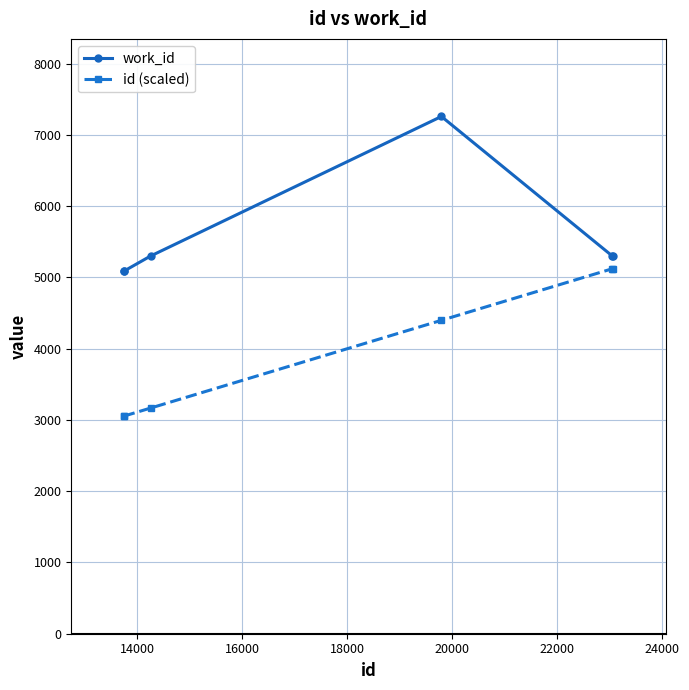

True or false: work_id and id (scaled) intersect in this chart.

False